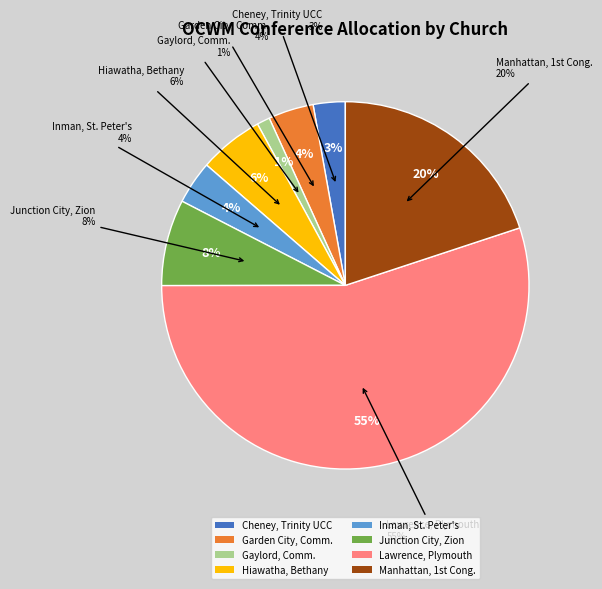

What is the ratio of the value at Hiawatha, Bethany to the value at Garden City, Comm.?

1.4